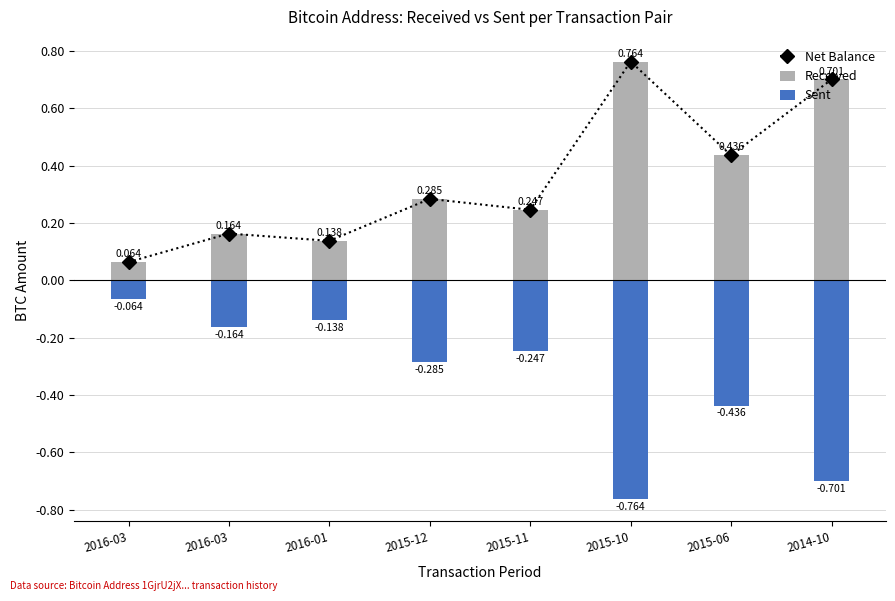

What is the maximum value shown in the chart?

0.8